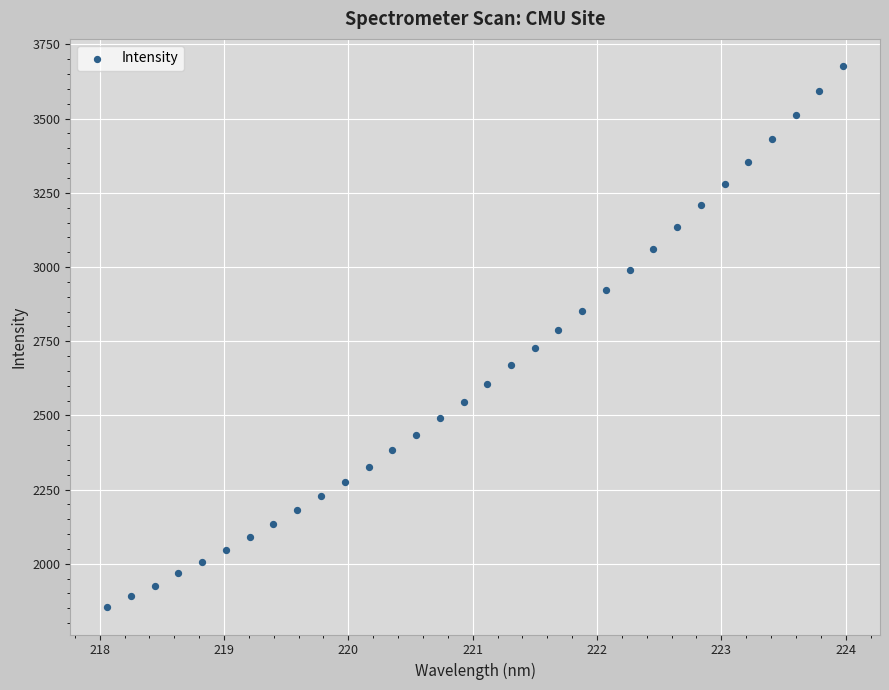

What is the range of Y values (max minus min)?

1824.9